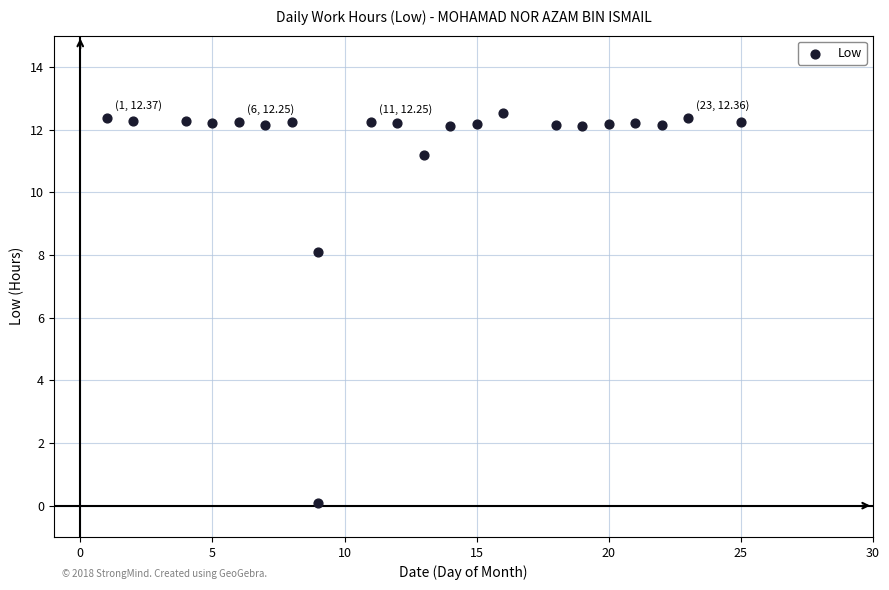

What Y value in the scatter plot is closest to 6?

8.1